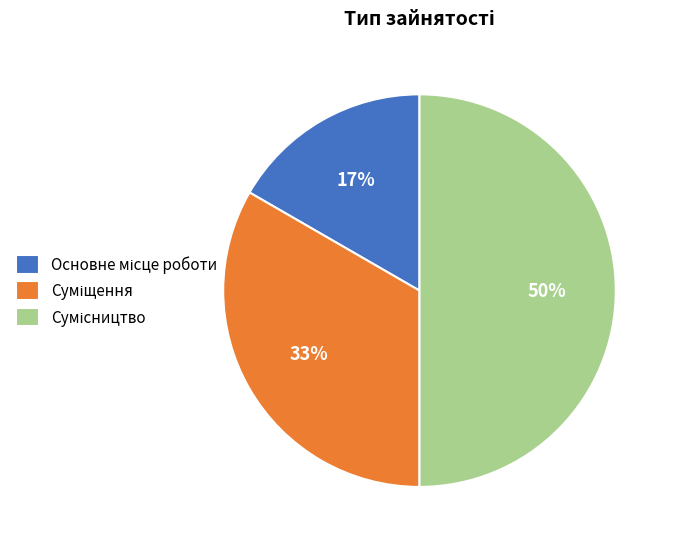

To the nearest percent, what is the difference between the largest and smallest slice percentages?

33%